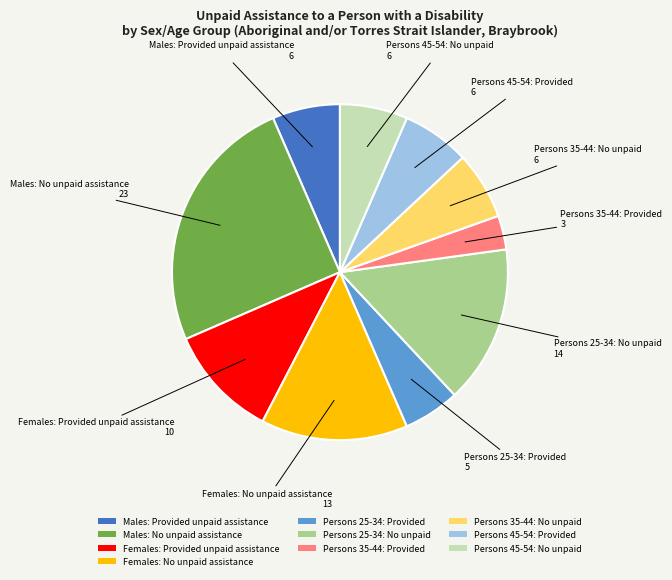

Between Persons 25-34: No unpaid and Persons 25-34: Provided, which is larger?

Persons 25-34: No unpaid